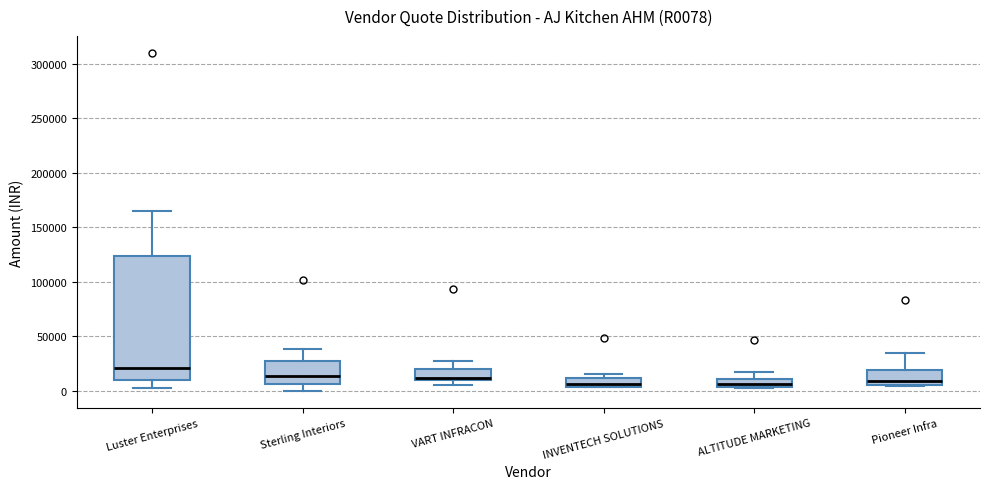

Comparing the boxes themselves (not the whiskers), which one is the tallest?

Luster Enterprises